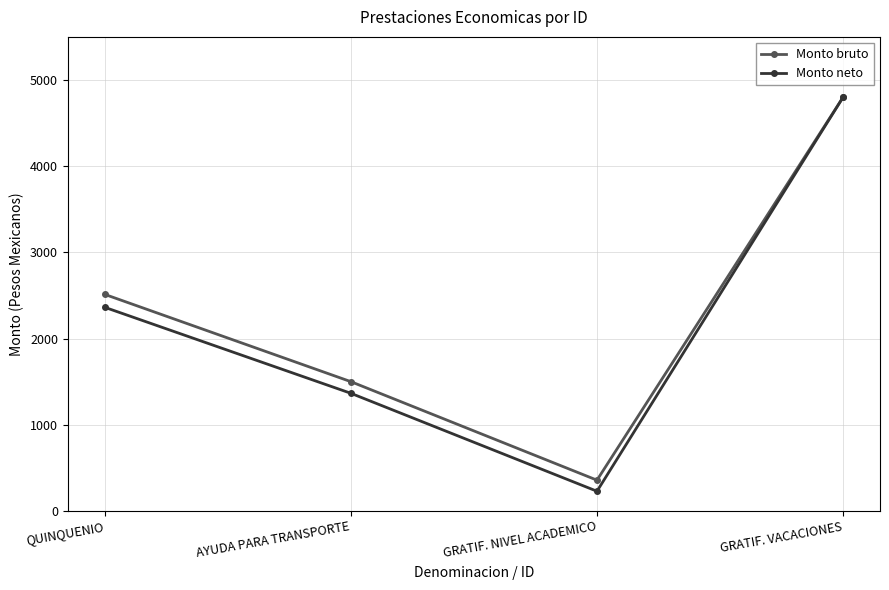

Is the value of Monto bruto at GRATIF. VACACIONES greater than the value of Monto neto at GRATIF. NIVEL ACADEMICO?

Yes